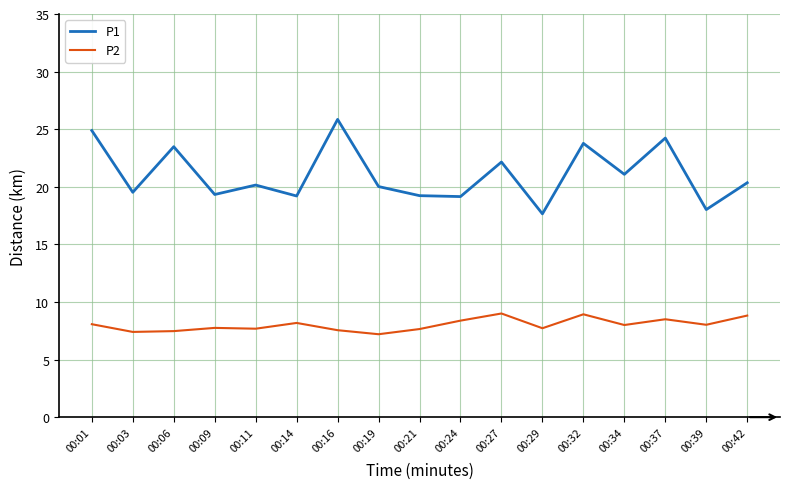

How many lines are shown in the chart?

2